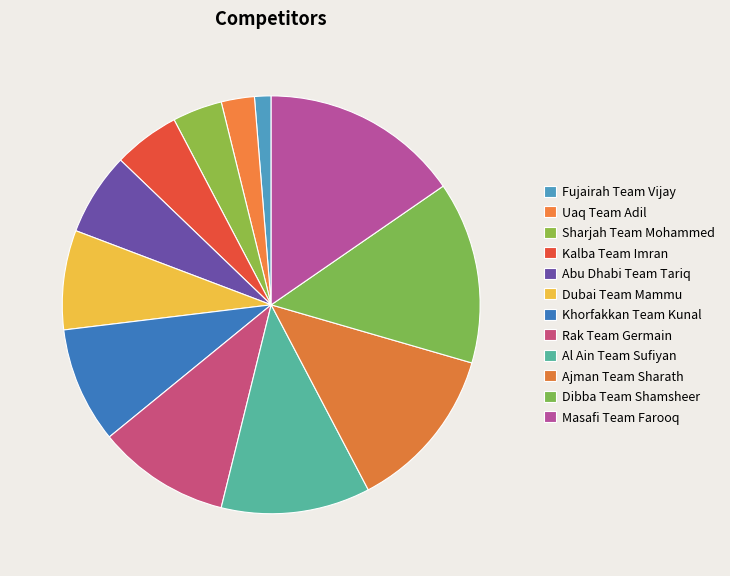

What is the change in value from Abu Dhabi Team Tariq to Dubai Team Mammu?

+1